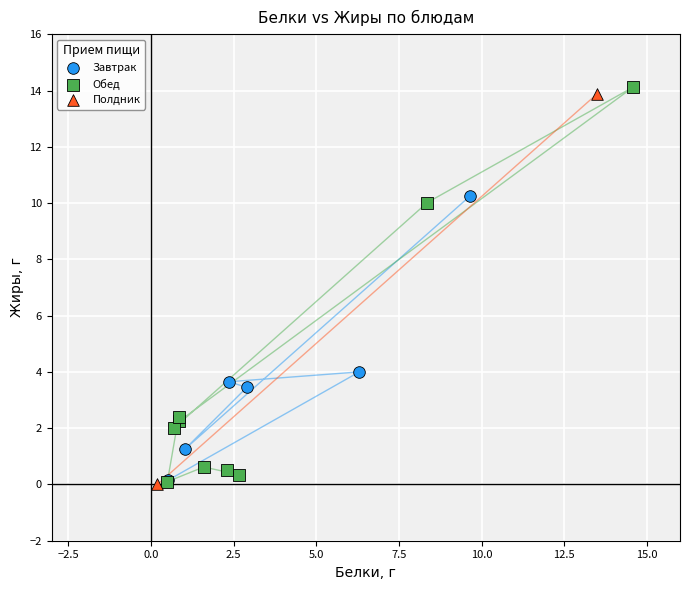

Which series contains the highest Y value?

Обед